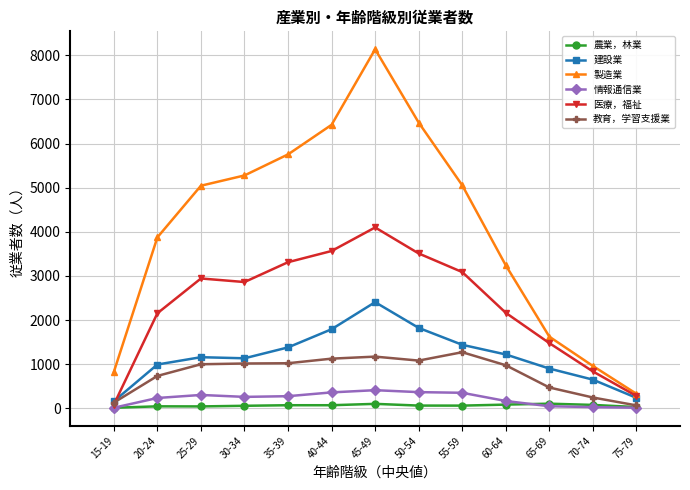

What is the highest value of the 農業，林業 series?

103